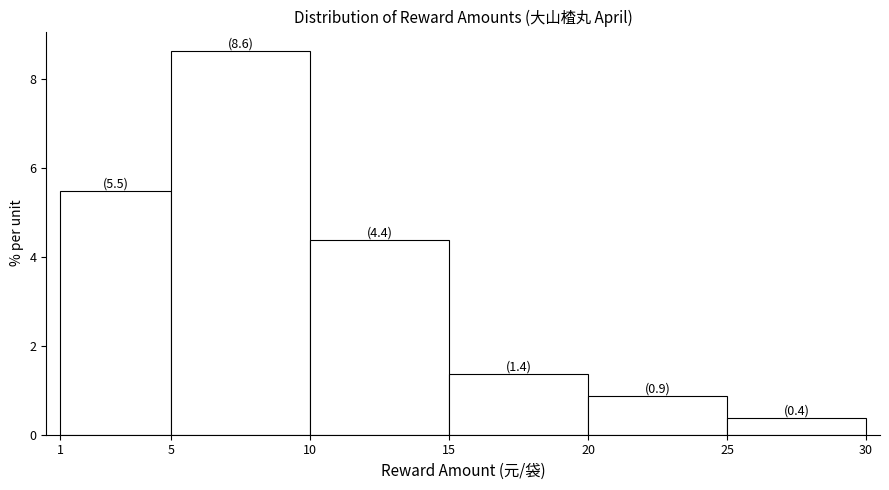

Over which range of the x-axis is the bar tallest?

5 to 10